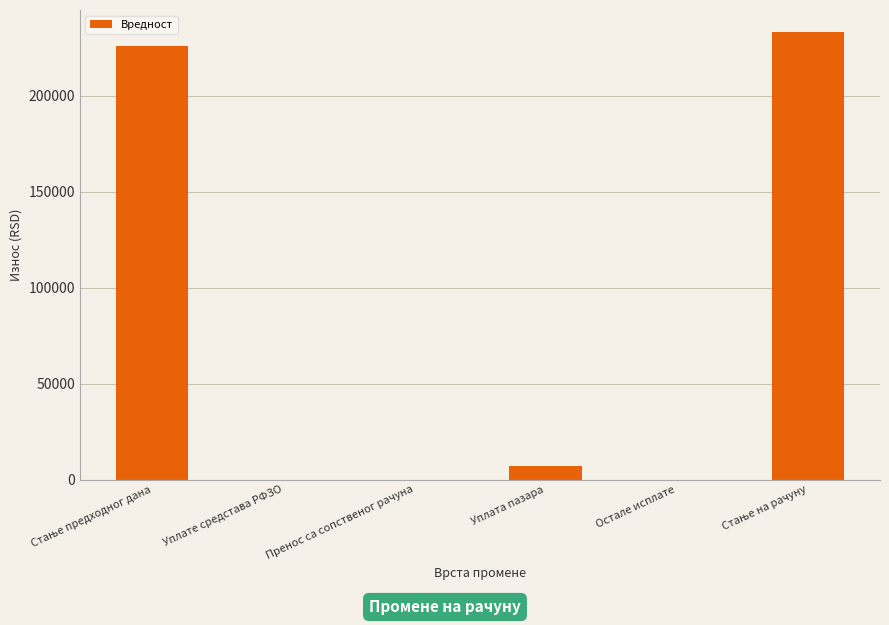

What is the greatest value displayed?

233050.4